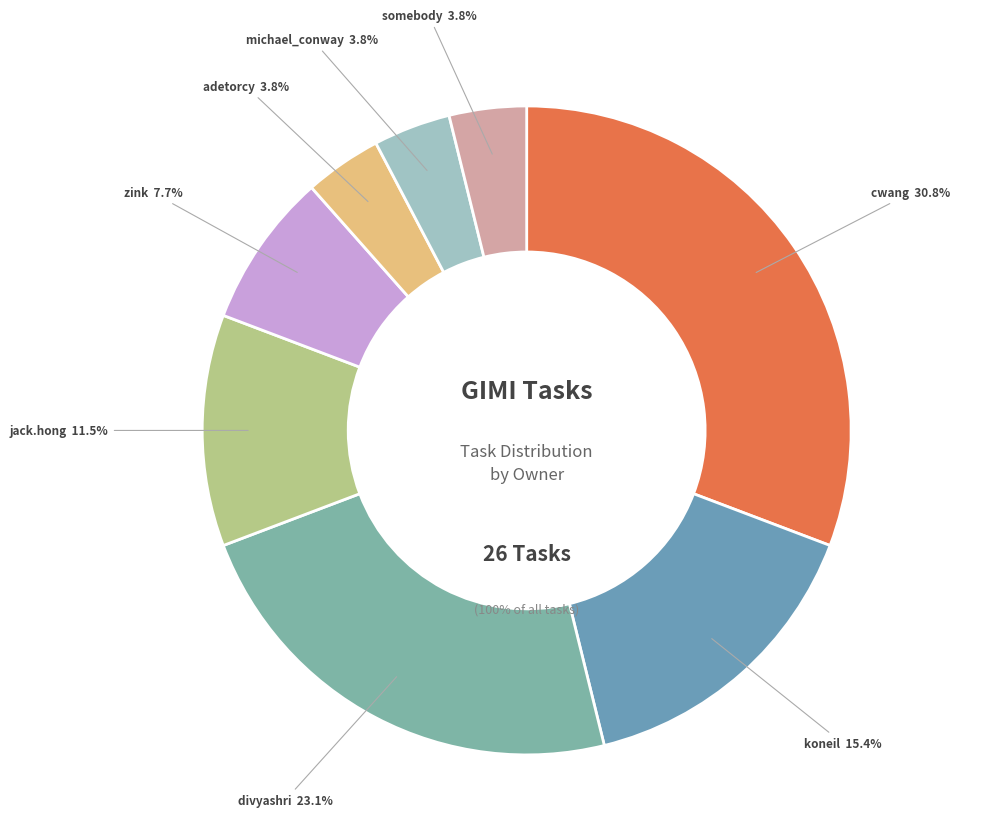

Which slice is the largest?

cwang@ecs.umass.edu